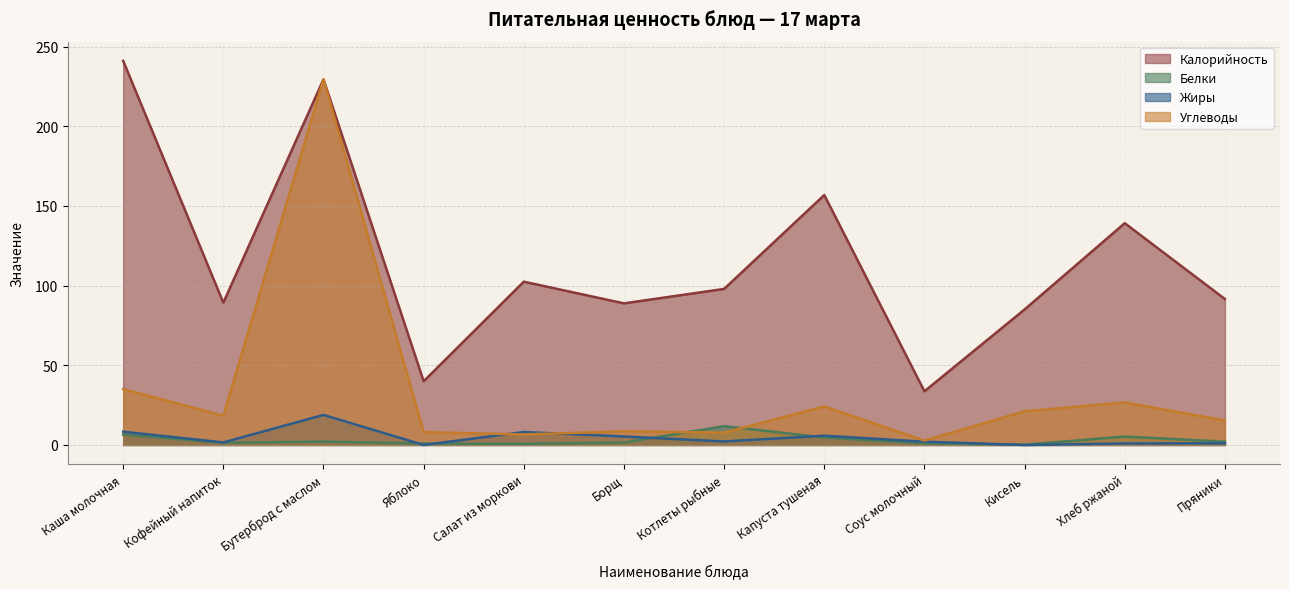

In Белки, how many points are higher than both neighbors (excluding endpoints)?

3